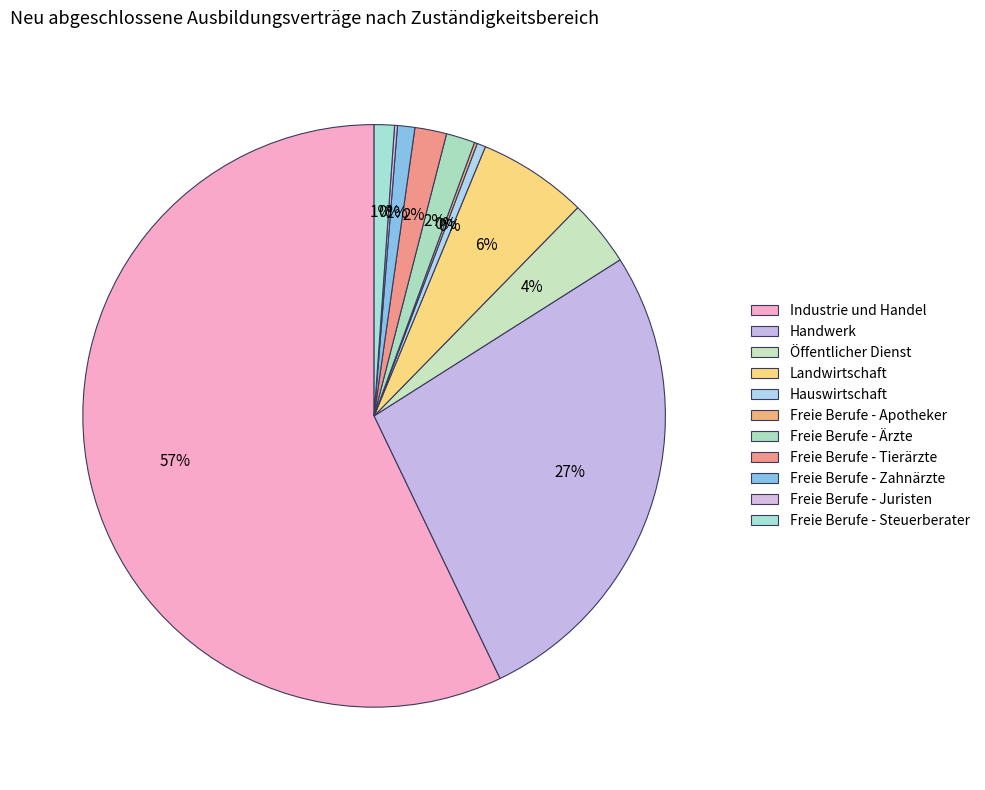

What is the change in value from Industrie und Handel to Freie Berufe - Steuerberater?

-1050